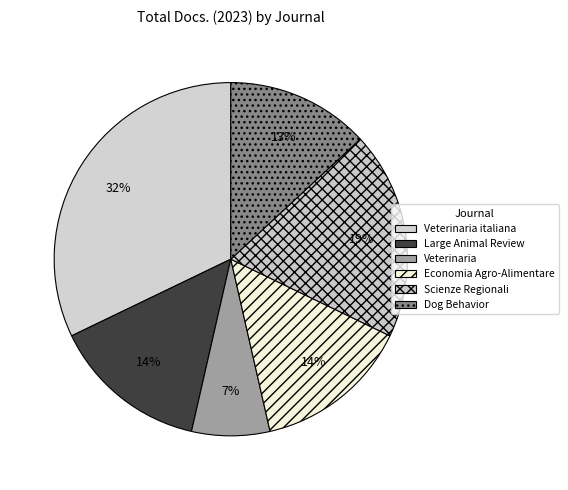

To the nearest percent, what portion does Economia Agro-Alimentare represent?

14%